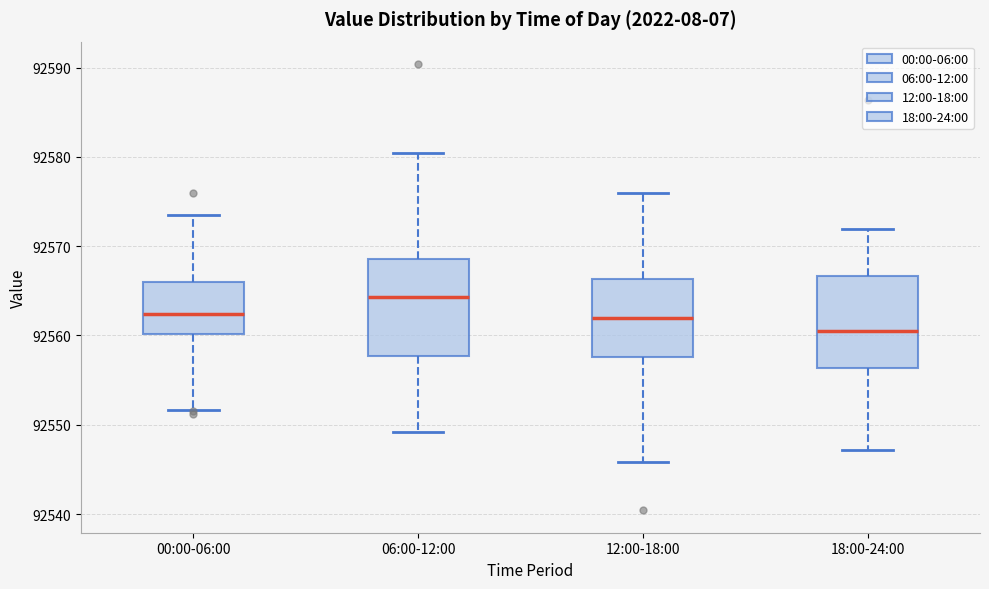

Which box's median line is the highest?

06:00-12:00